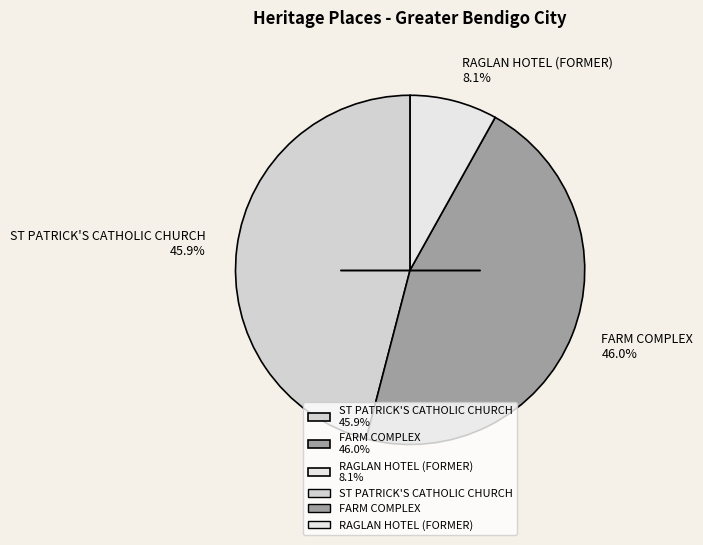

Does RAGLAN HOTEL (FORMER) account for over 50% of the chart?

No